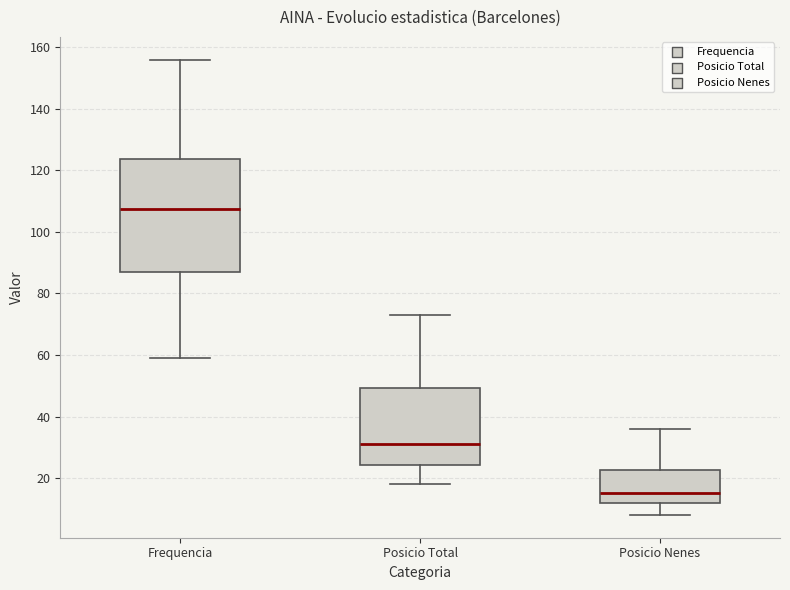

Where does the upper whisker of the box for Frequencia end on the y-axis? The values are not printed on the chart, so give them approximately, as read against the axis.

156